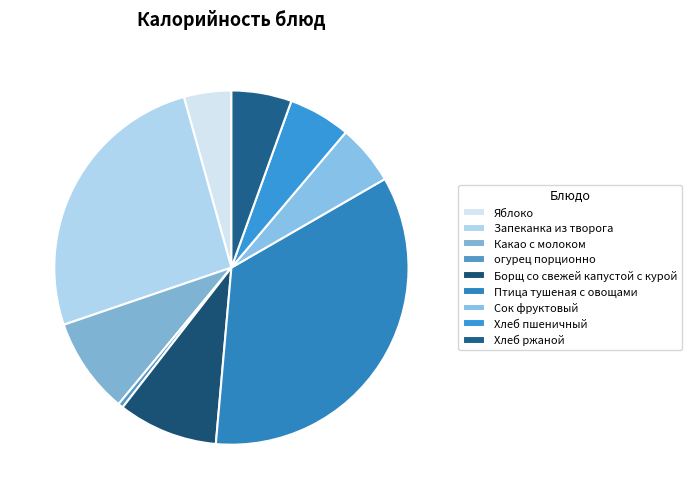

To the nearest percent, what is the average slice percentage?

11%